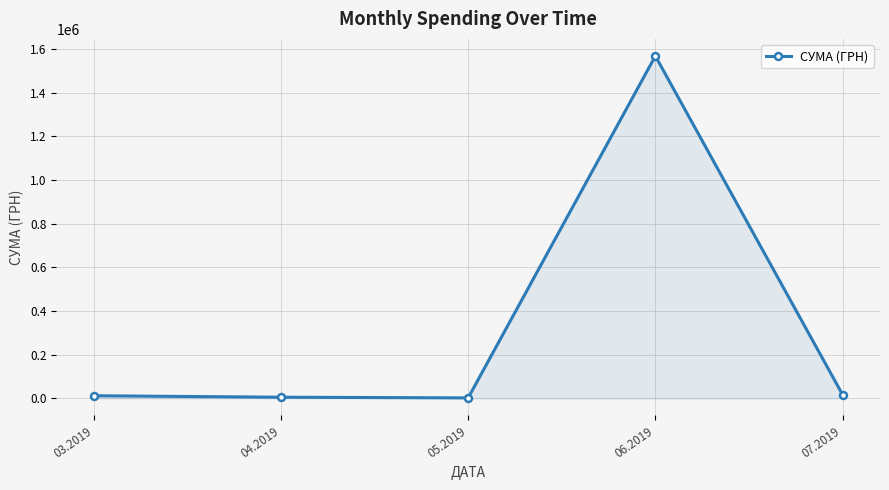

What is the sum of all values?

1604653.4